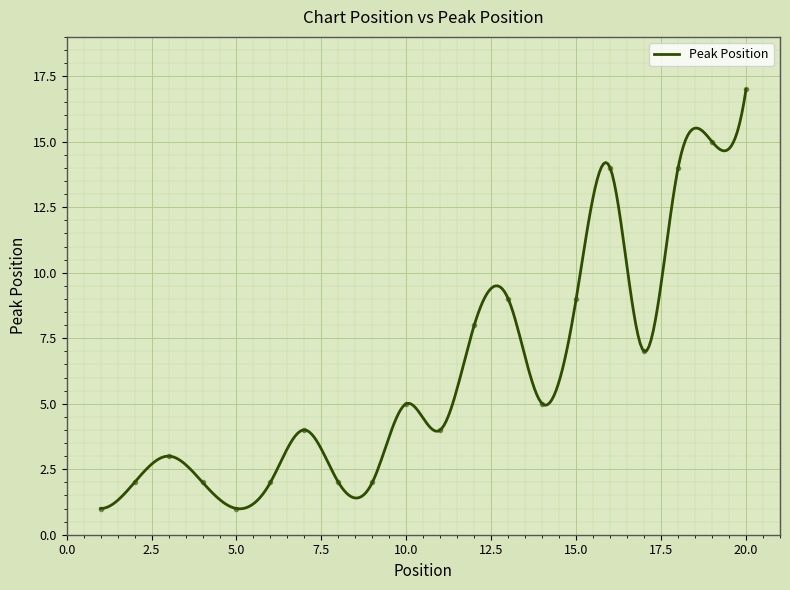

What is the value of the 3rd point from the left?

3